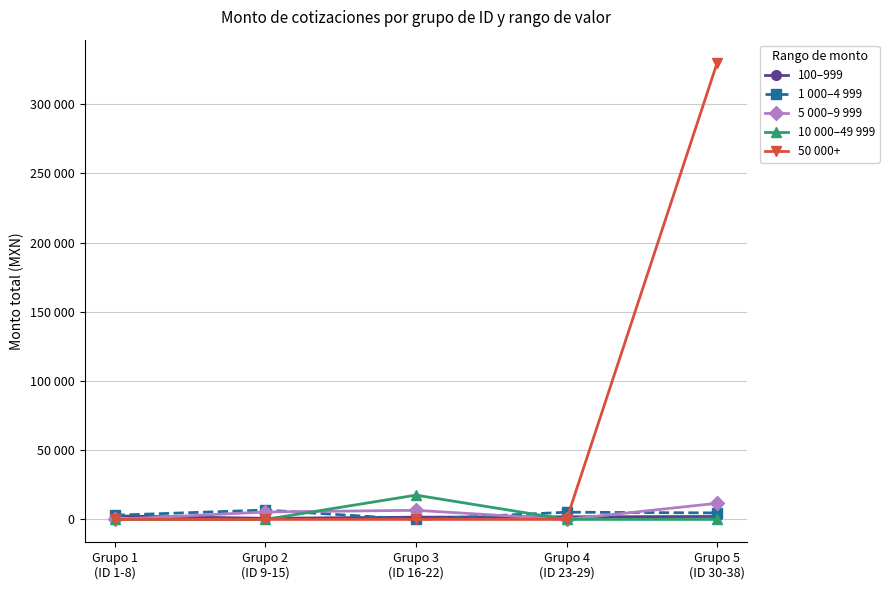

What are all the series names shown in the legend?

100–999, 1 000–4 999, 5 000–9 999, 10 000–49 999, 50 000+